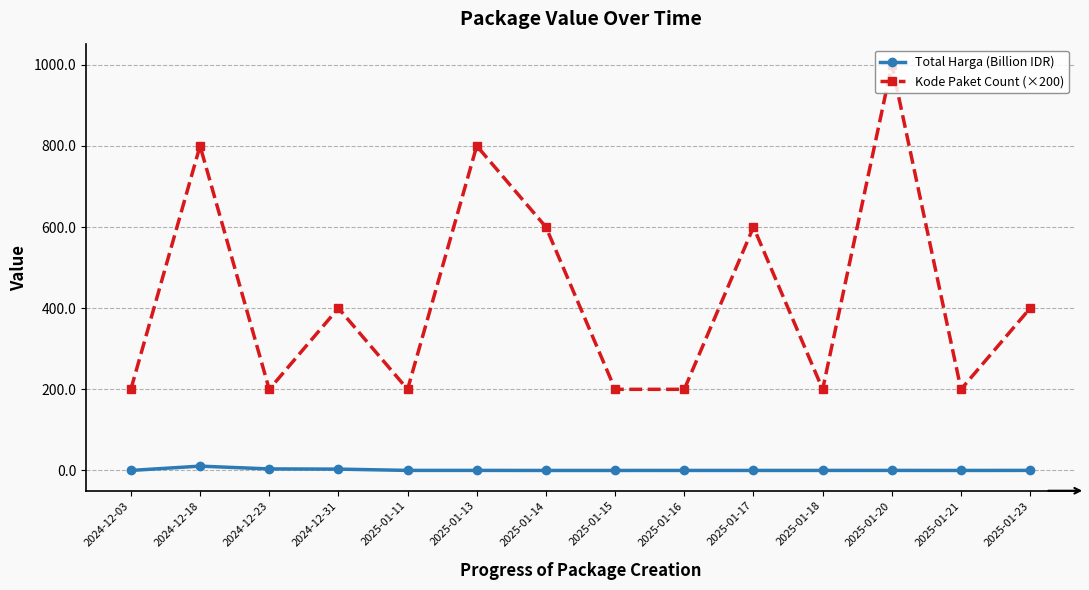

List the series in order of their overall mean, lowest first.

Total Harga (Billion IDR), Kode Paket Count (×200)